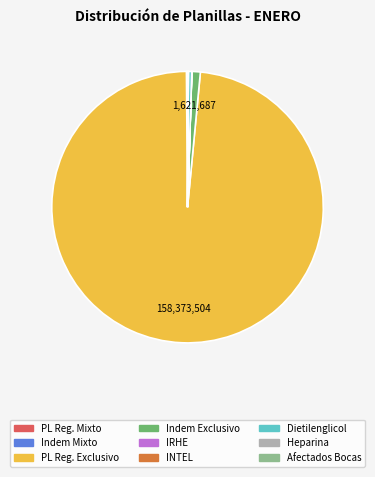

Is there a majority slice in this chart?

Yes